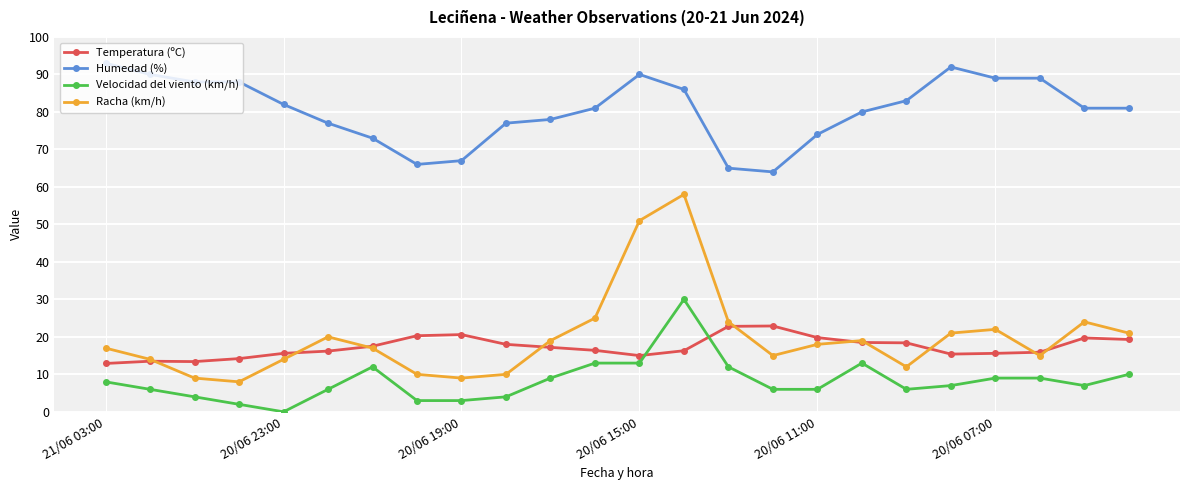

What is the lowest value of the Temperatura (ºC) series?

12.9